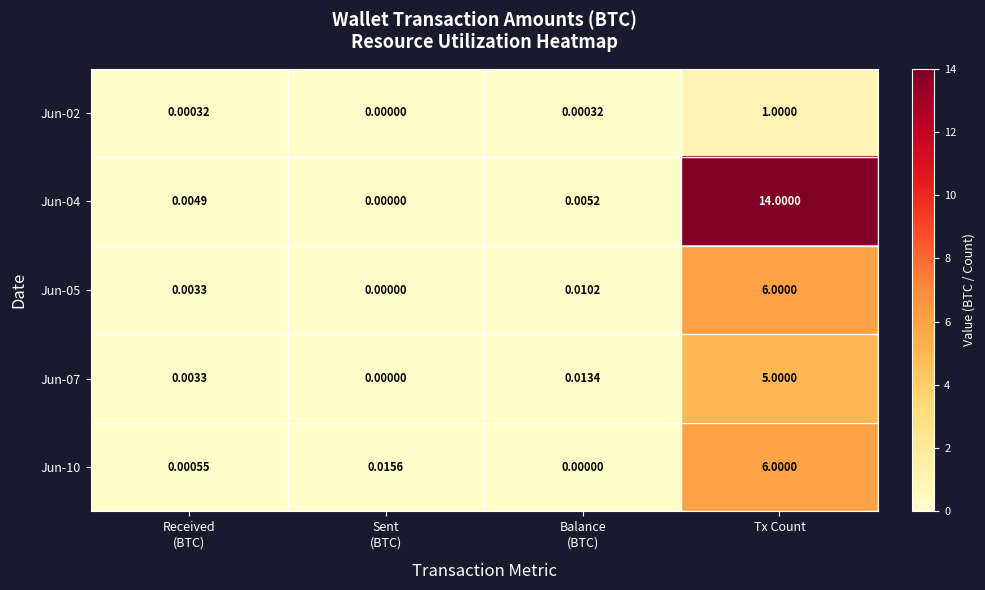

At which category is the sum across all series the highest?

Tx Count